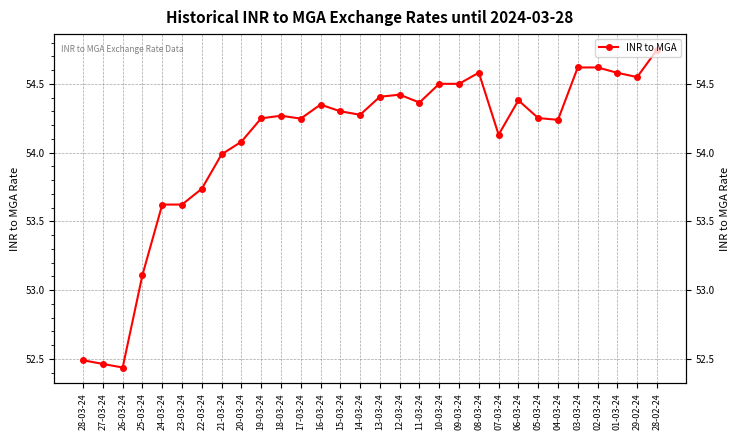

At which category does the data reach its first local peak?

18-03-24